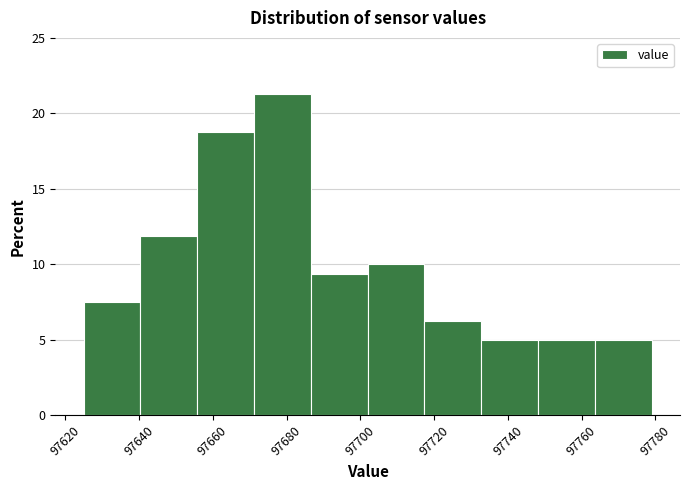

What is the height of the bar covering 97655.8 to 97671.2 on the x-axis? Neither the bar edges nor the heights are printed on the chart, so give them approximately, as read against the axes.

19.0